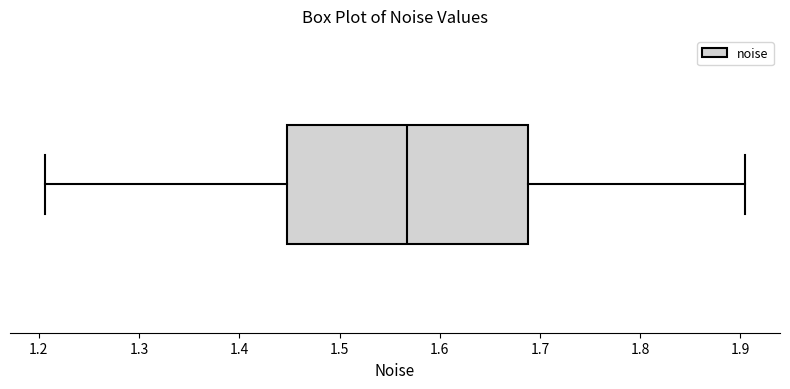

Where does the median line of the box sit on the x-axis? The values are not printed on the chart, so give them approximately, as read against the axis.

1.57